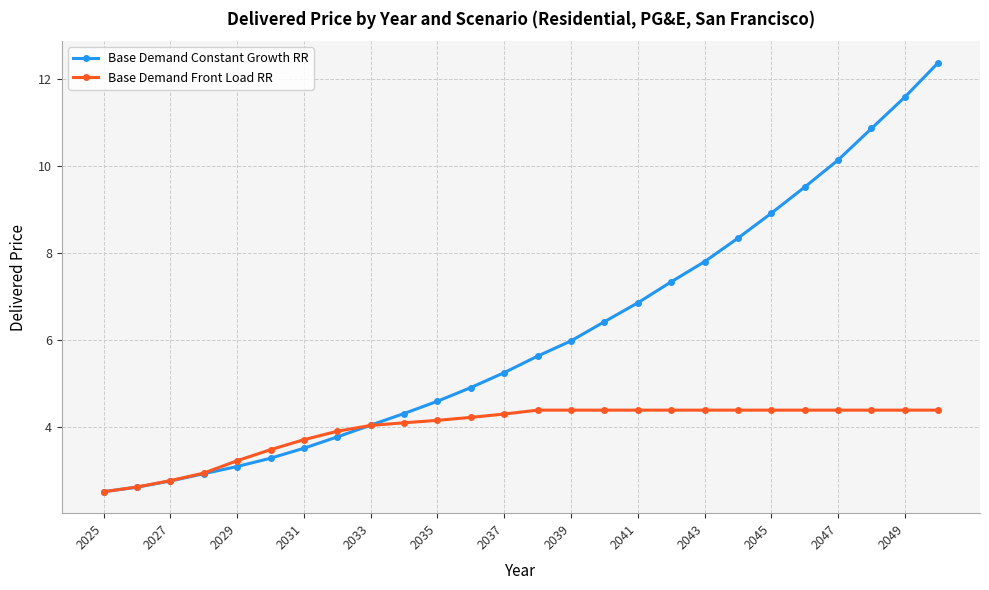

What is the value of the Base Demand Front Load RR point at the 26th from the left?

4.4